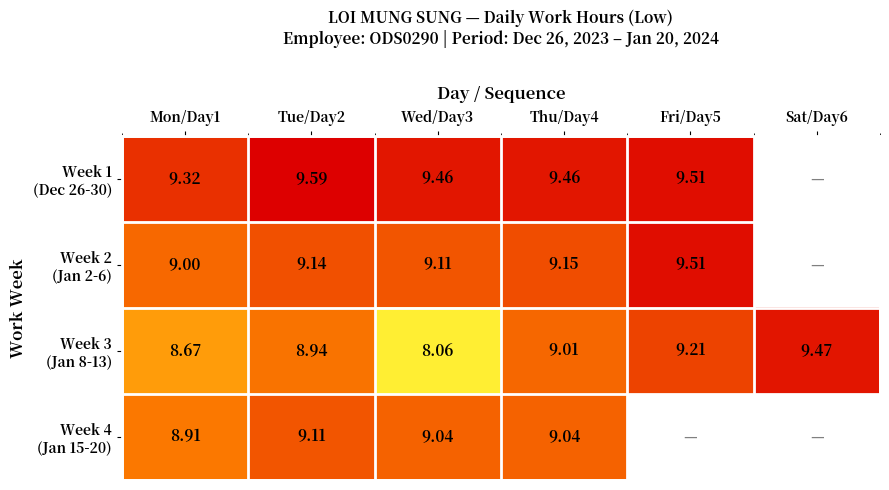

What is the total value across all series at Tue/Day2?

36.8